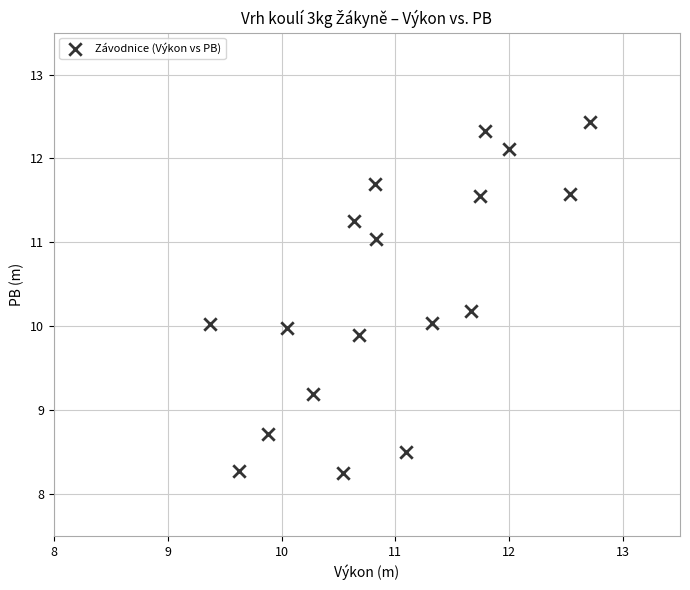

What is the range of Y values (max minus min)?

4.2